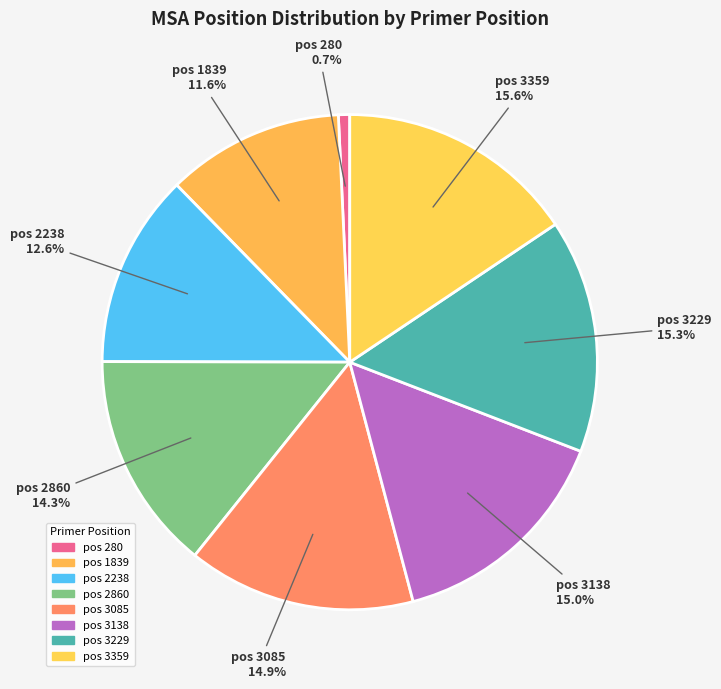

How many slices are in this pie chart?

8